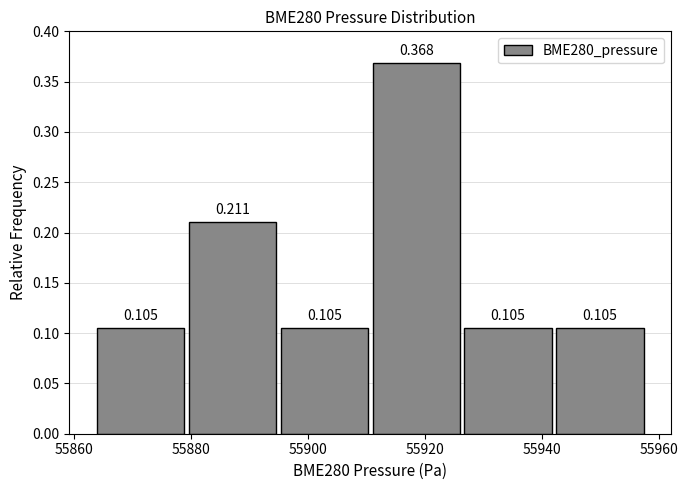

Which range on the x-axis has the tallest bar?

55912 to 55926